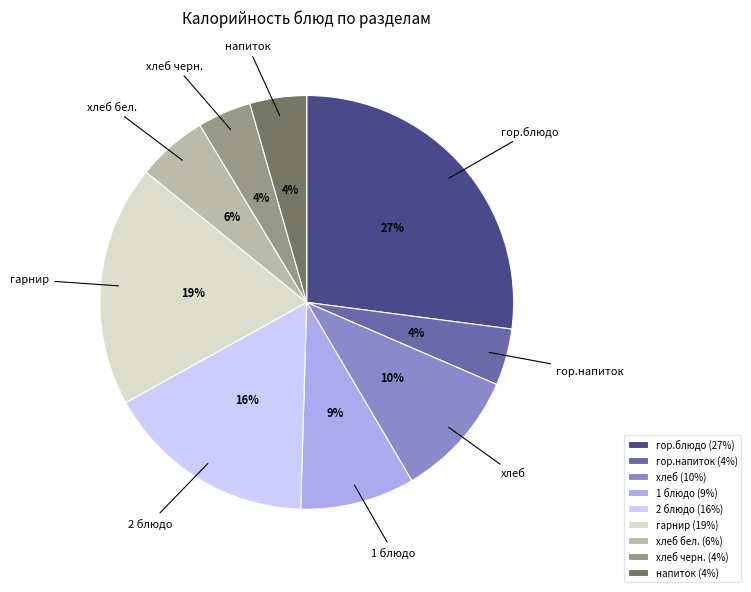

Is the sum of напиток and хлеб черн. greater than half?

No